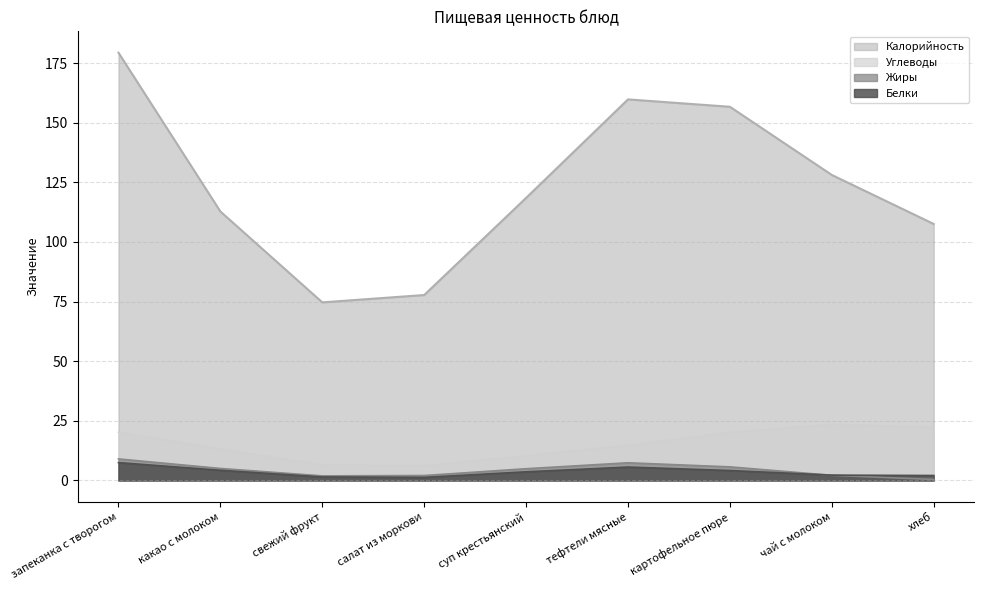

What is the greatest value displayed?

179.3